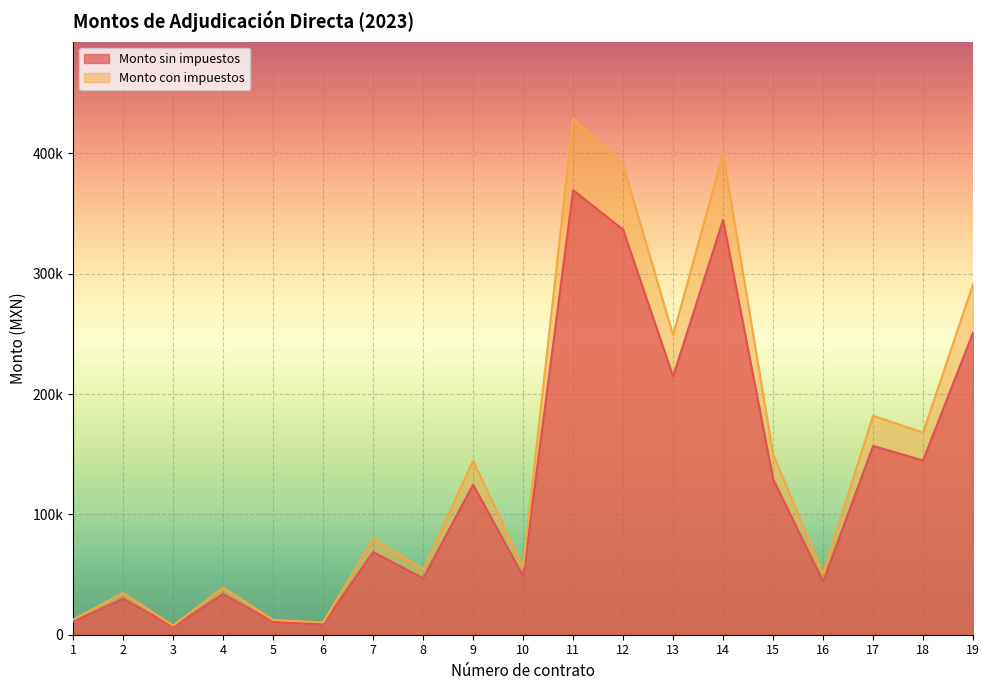

What is the minimum value for Monto sin impuestos?

6612.1